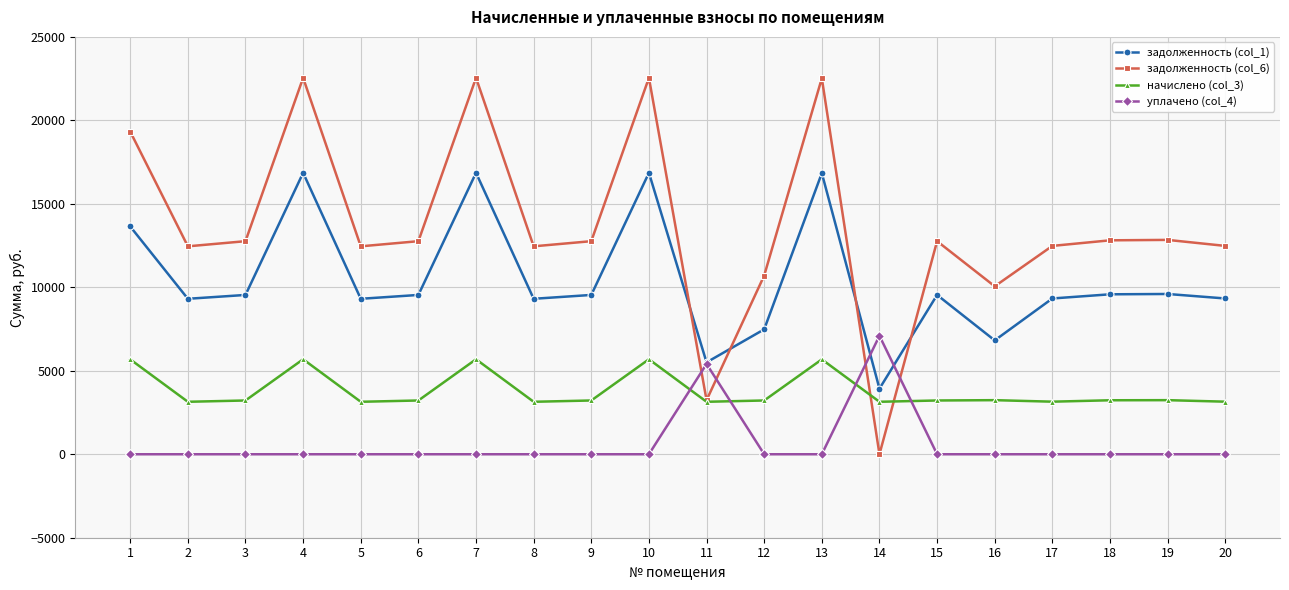

Which series has the largest total across all categories?

задолженность (col_6)